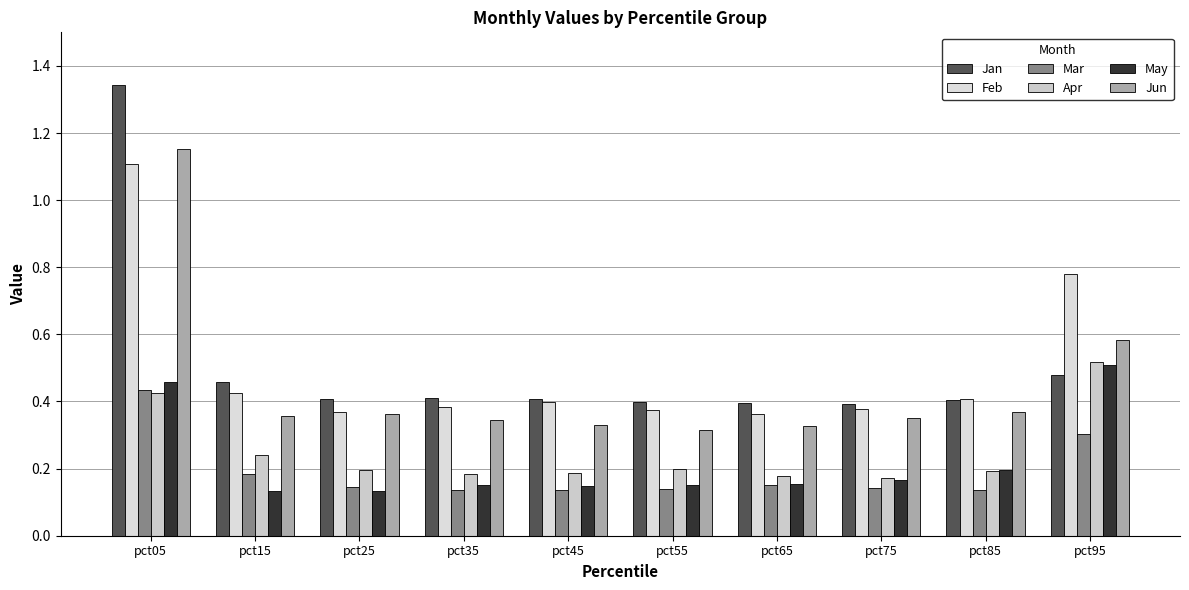

What is the spread (max minus min) of values at pct45?

0.3